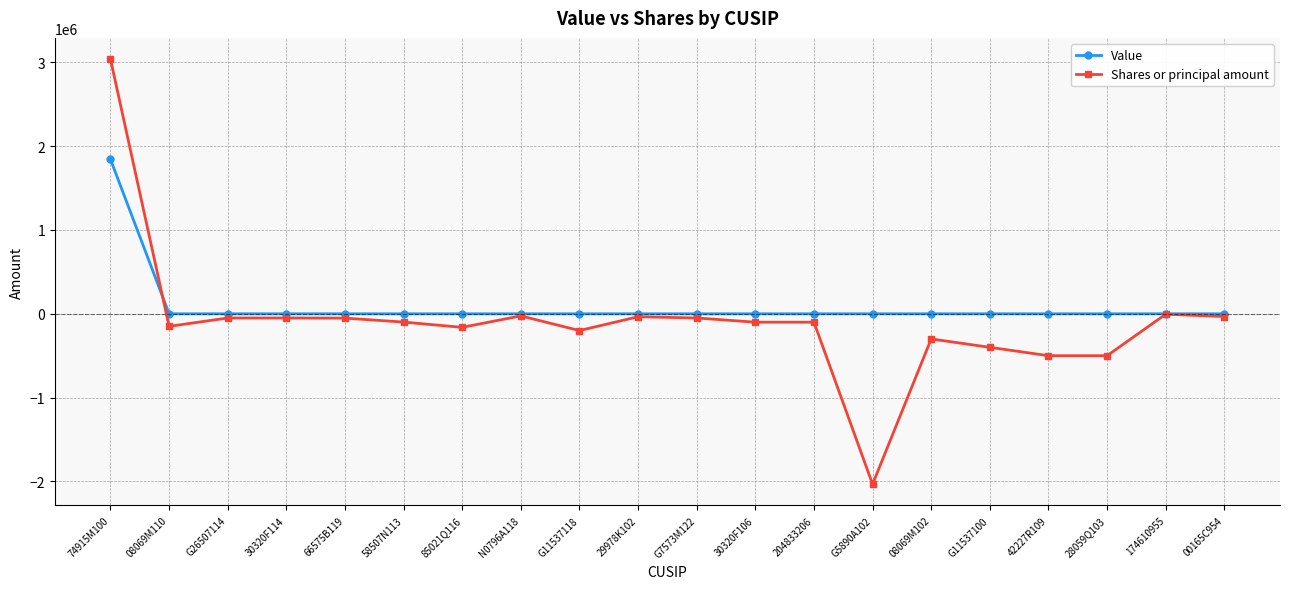

Rank the series by their maximum value, from highest to lowest.

Shares or principal amount, Value